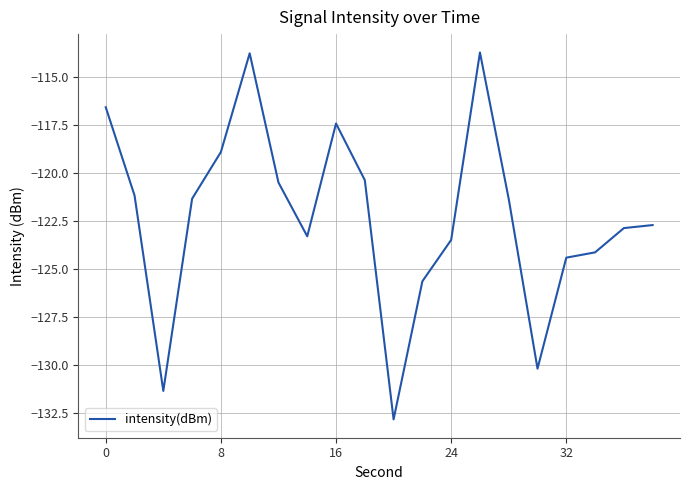

What is the smallest value displayed?

-132.8